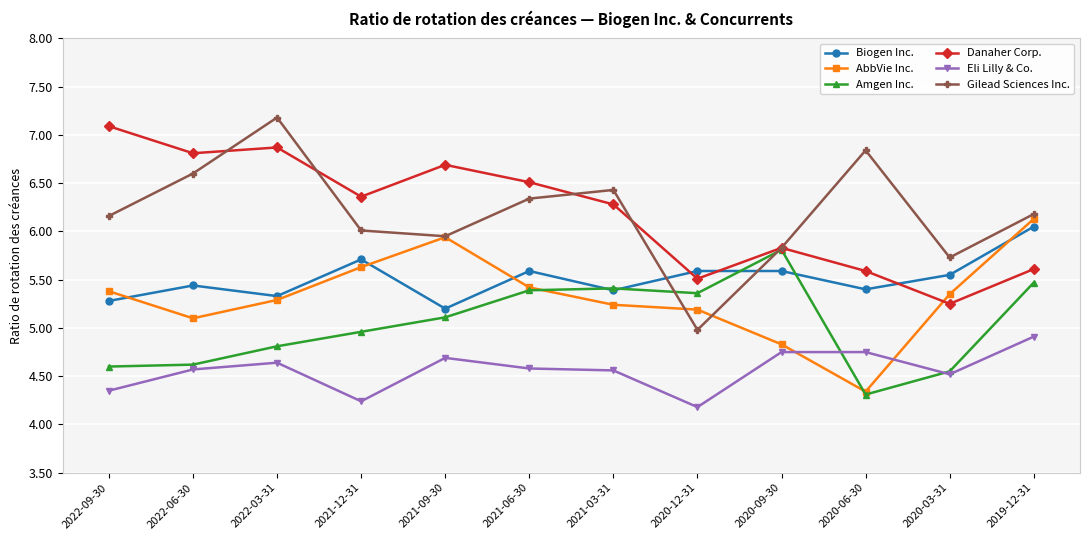

At which category does Biogen Inc. reach its first local valley?

2022-03-31